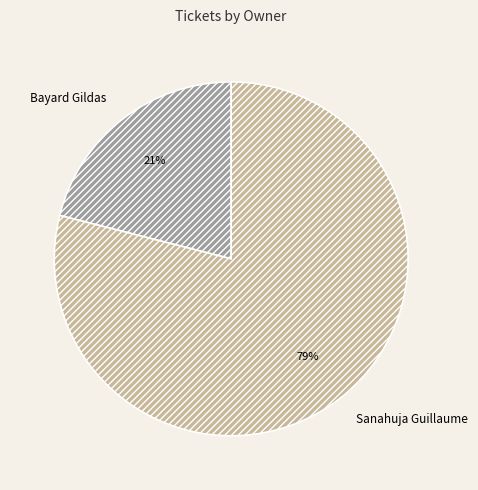

Is Bayard Gildas the majority of the pie?

No